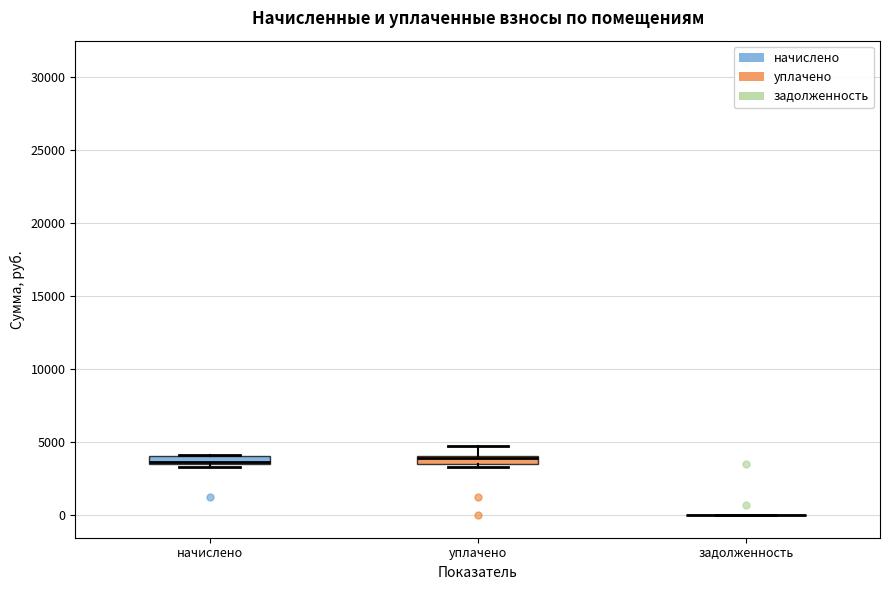

Where is the upper edge of the box for уплачено on the y-axis? The values are not printed on the chart, so give them approximately, as read against the axis.

4000